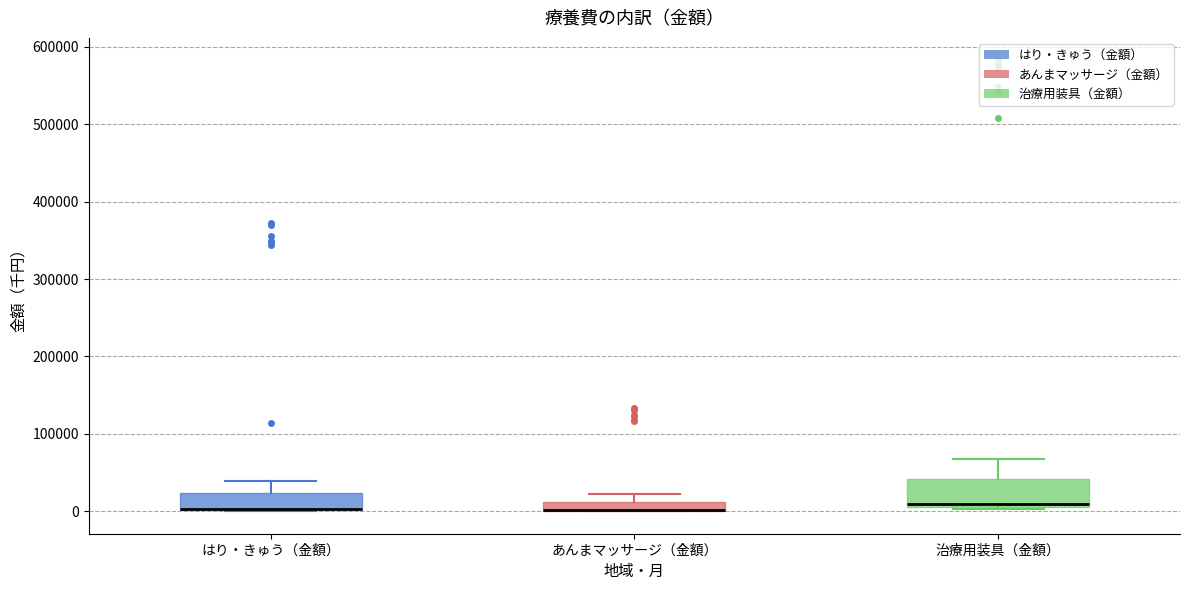

Comparing the boxes themselves (not the whiskers), which one is the tallest?

治療用装具（金額）